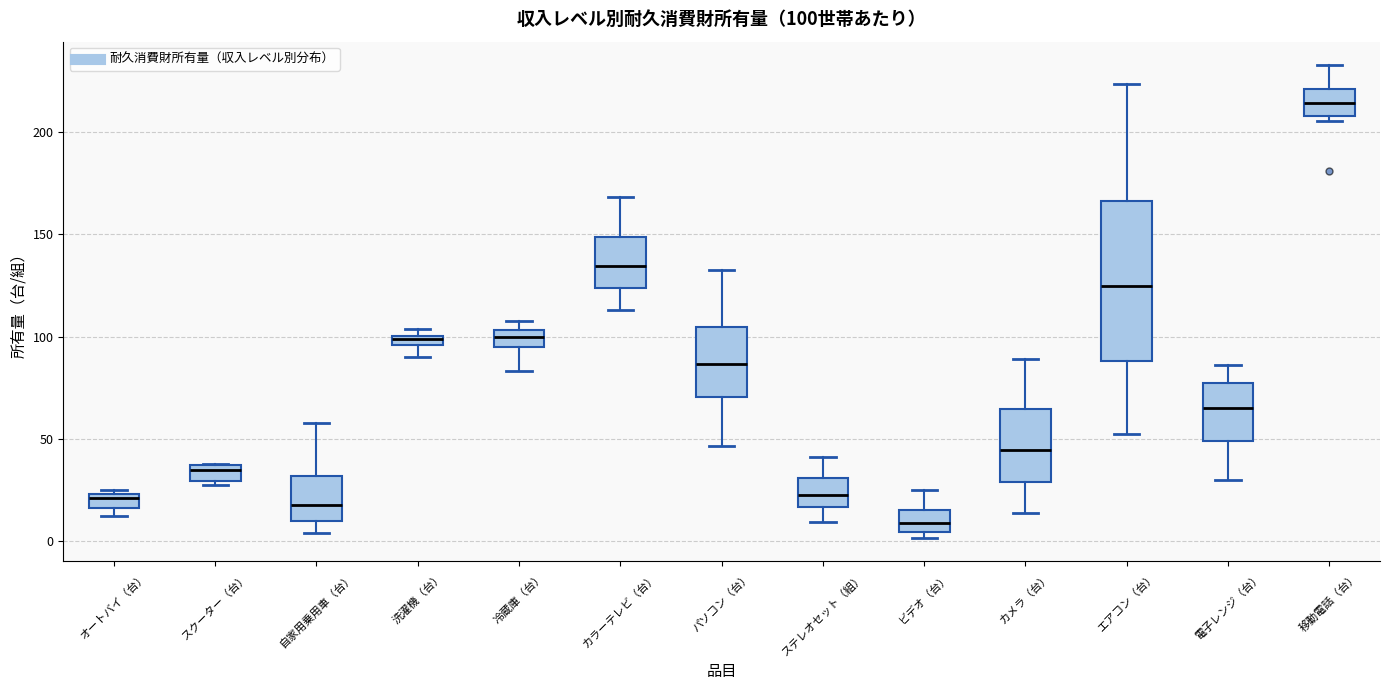

Which box has the lowest median line?

ビデオ（台）